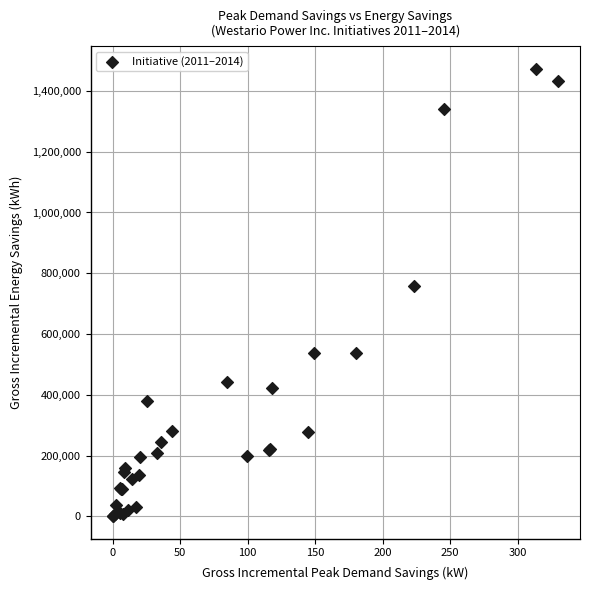

What Y value in the scatter plot is closest to 736930?

756664.2